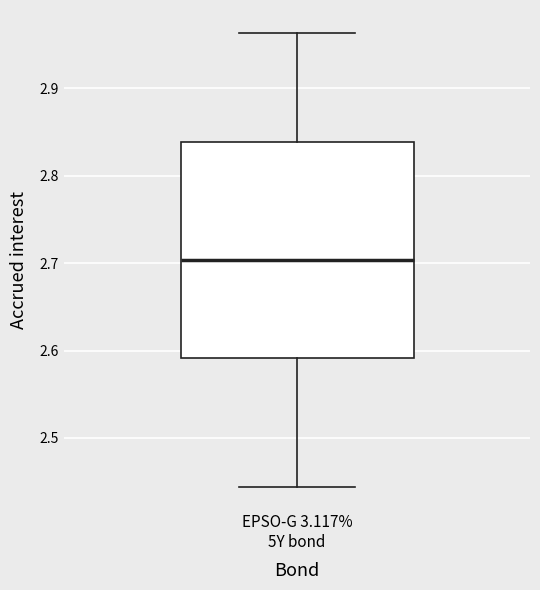

Transcribe this box plot: give where the median line is, the range the box spans, and where the two whiskers end, as read against the y-axis. The values are not printed on the chart, so give them approximately, as read against the axis.

median 2.70, box 2.59 to 2.84, whiskers 2.44 to 2.96